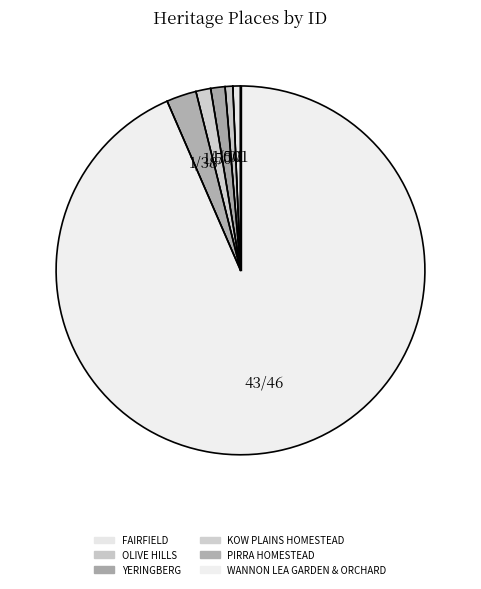

How many slices are in this pie chart?

6